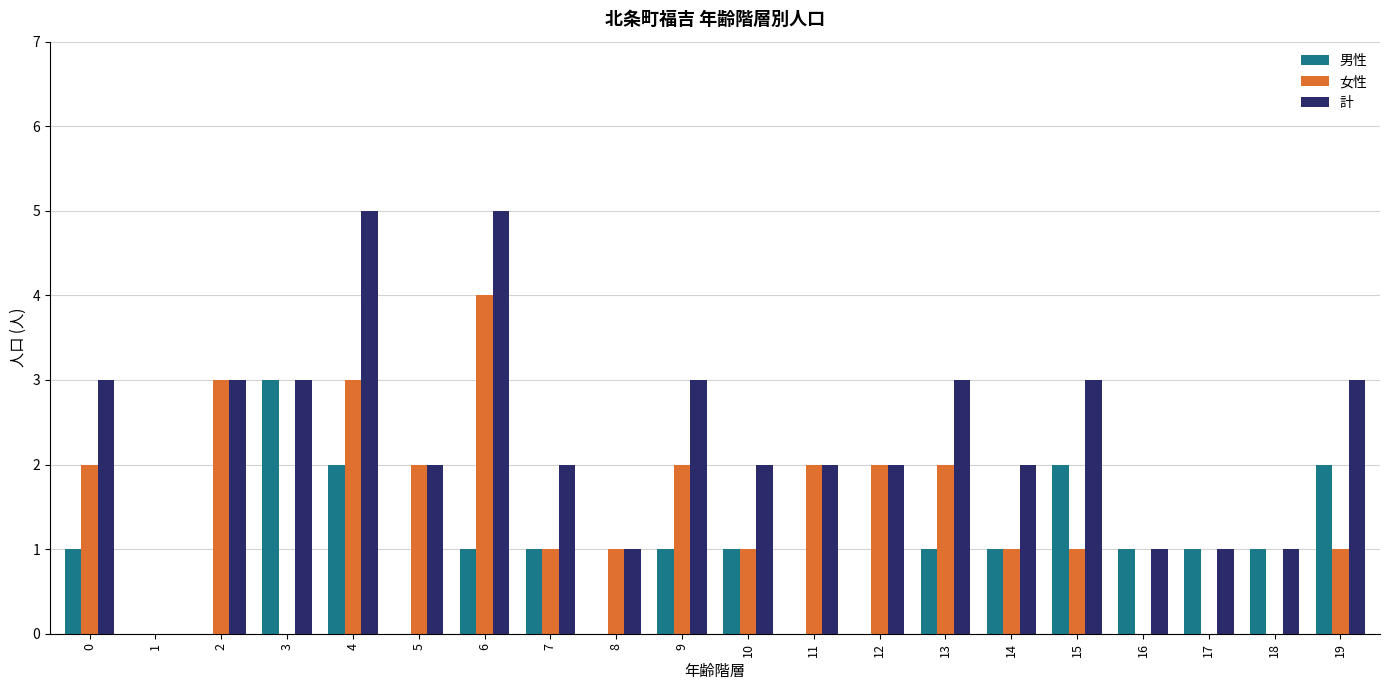

Is the value of 女性 at 3 greater than the value of 計 at 18?

No